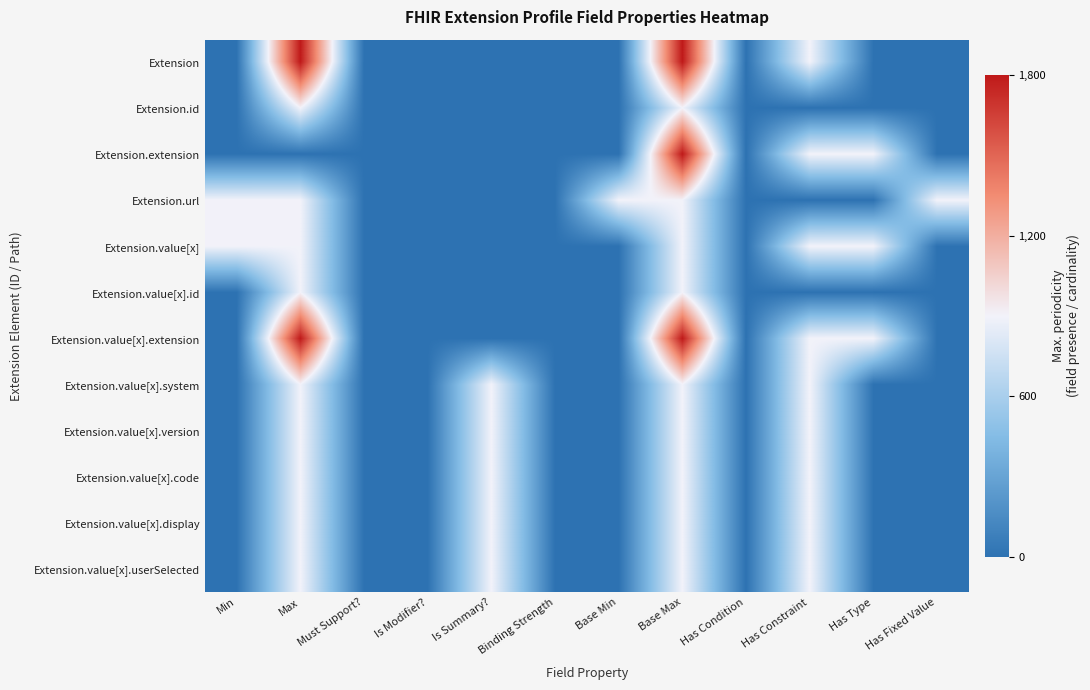

How many categories are shown in the chart?

12